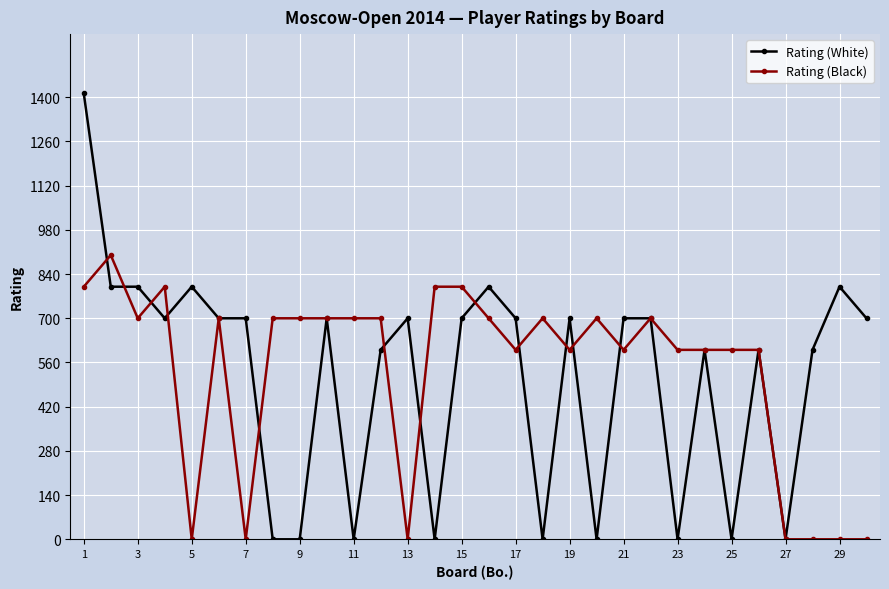

At how many categories does at least one series exceed 555?

29